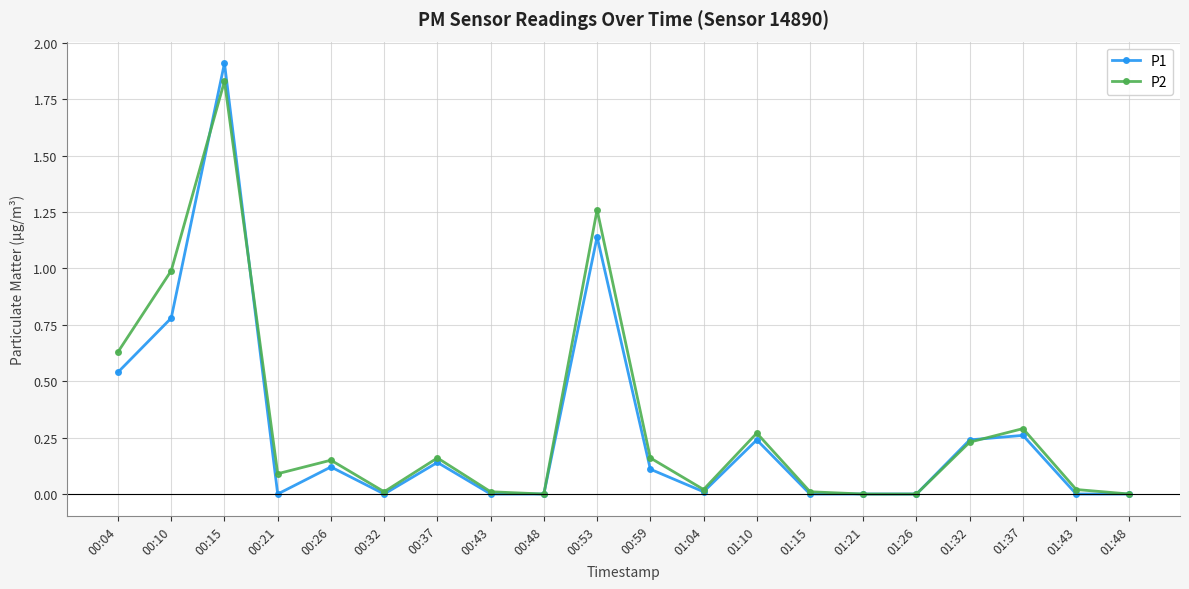

Is this an area chart (filled region under the line)?

No